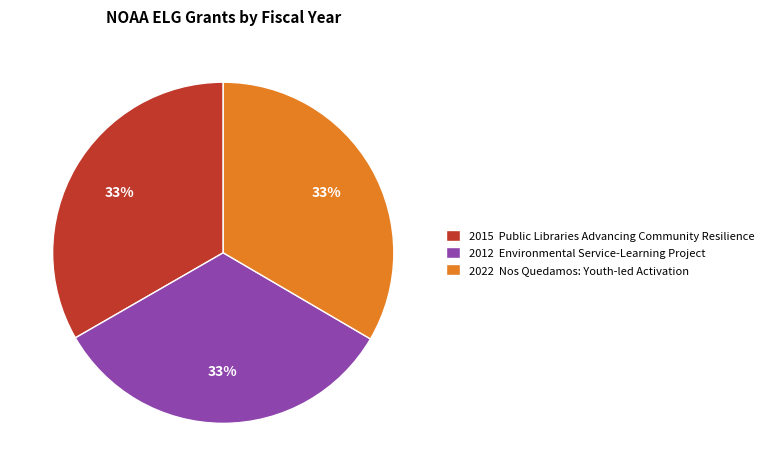

How many slices are in this pie chart?

3